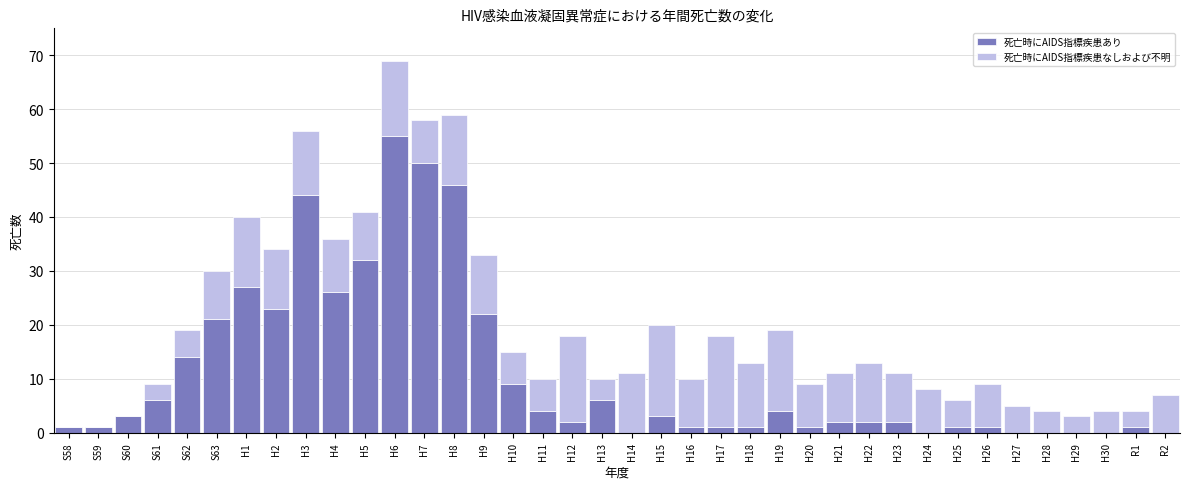

At which category is the sum across all series the highest?

H6